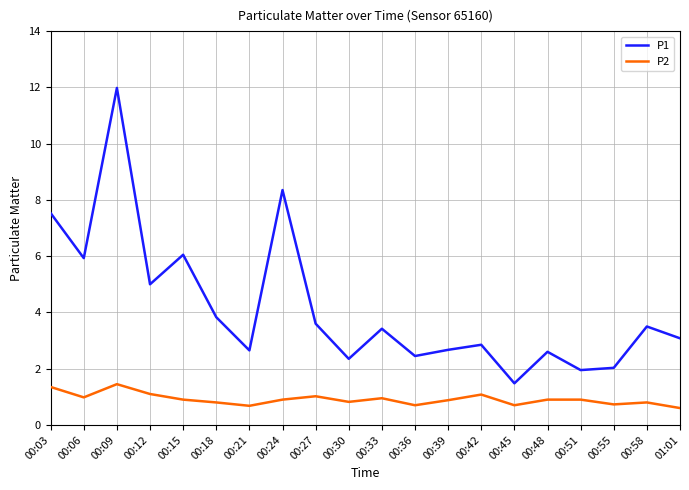

Where is the first local maximum for P2?

00:09